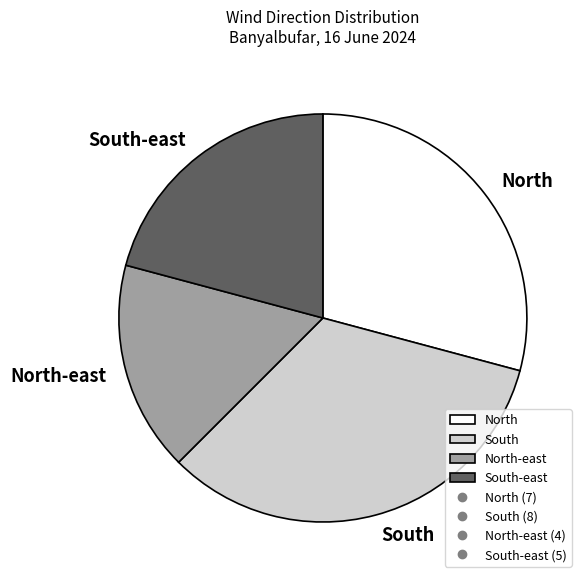

Is the sum of South-east and North-east greater than half?

No